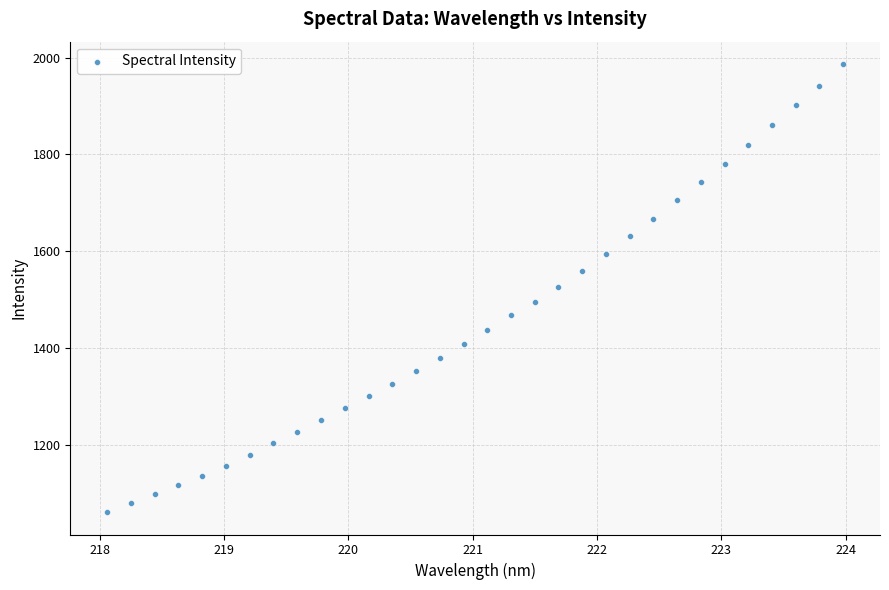

What is the range of X values (max minus min)?

5.9